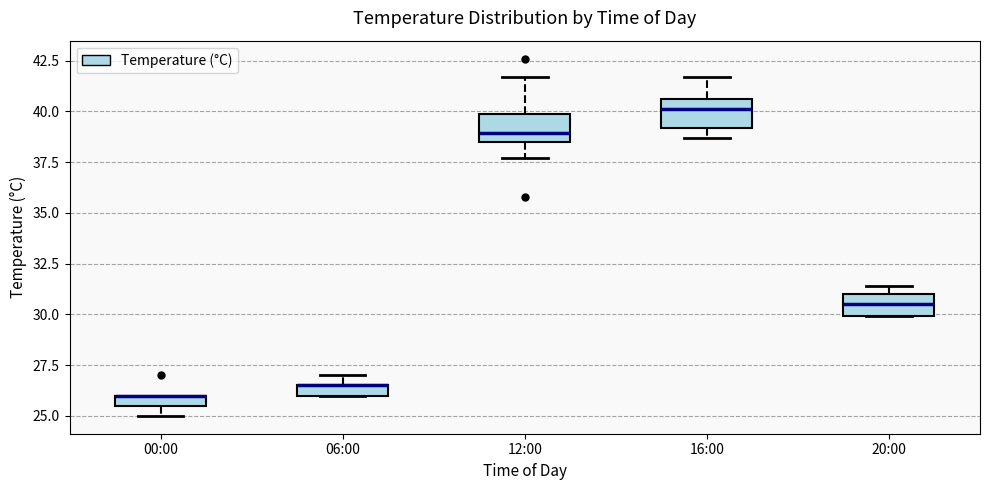

Where does the upper whisker of the box for 12:00 end on the y-axis? The values are not printed on the chart, so give them approximately, as read against the axis.

41.5